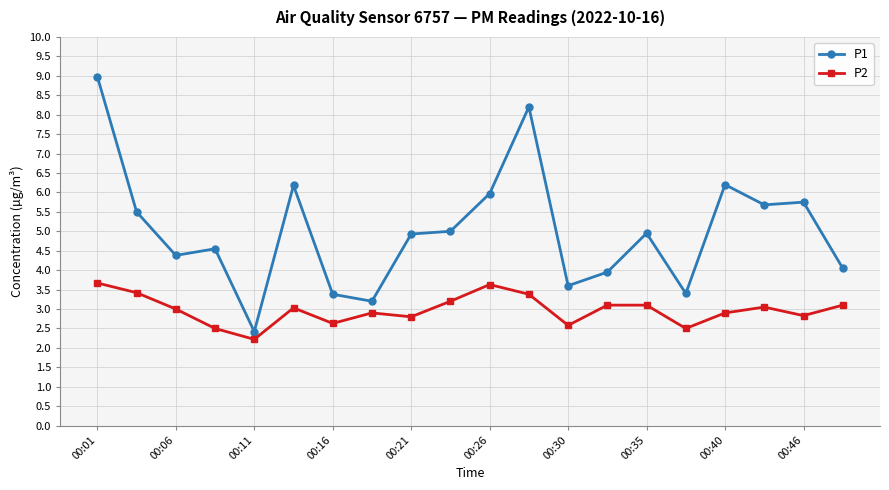

Which series has the widest spread of values?

P1